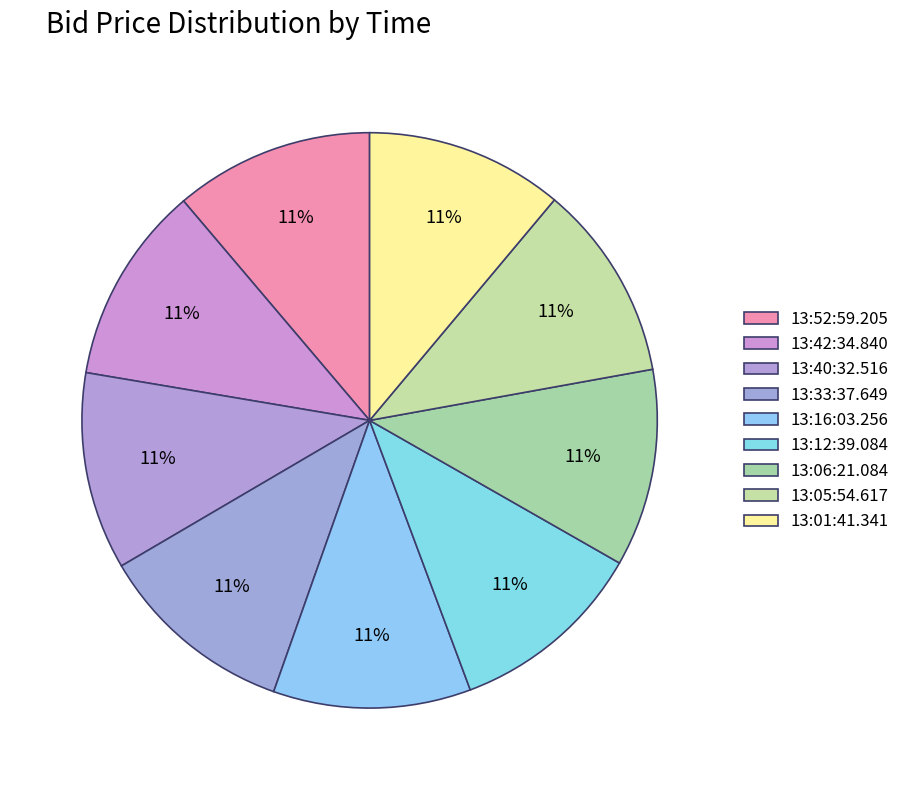

Does any single category account for the majority?

No